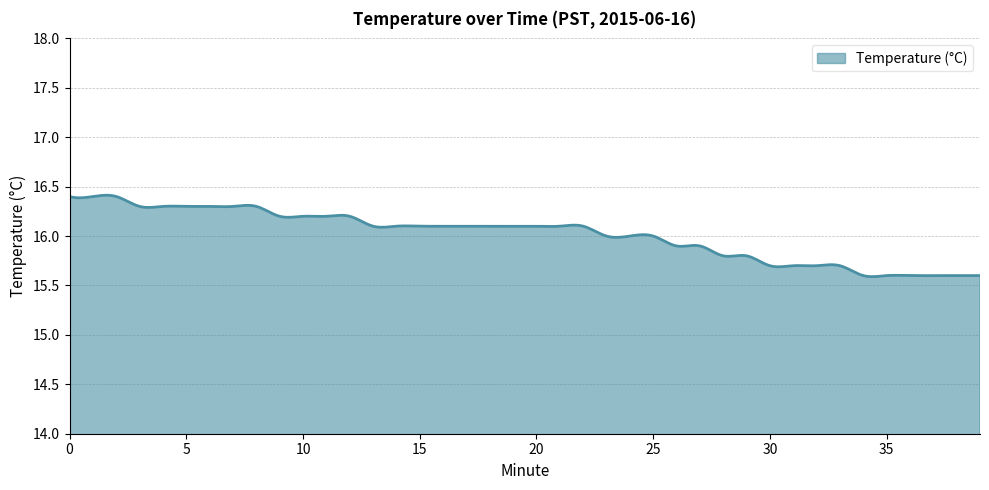

How many lines are shown in the chart?

1